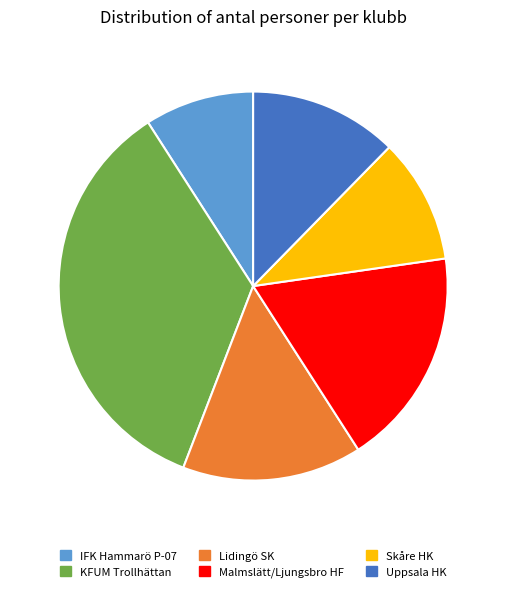

Is the sum of Skåre HK and IFK Hammarö P-07 greater than half?

No